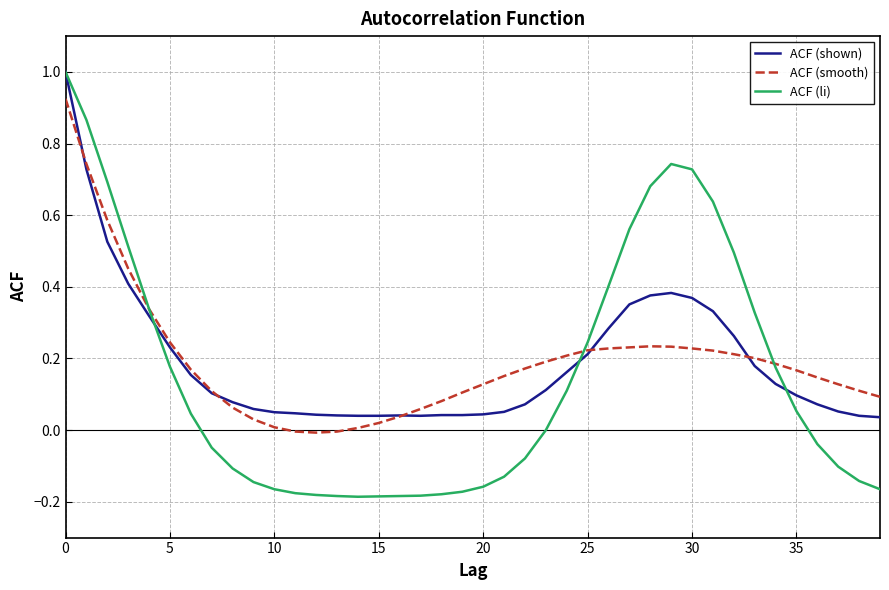

What is the sum of all ACF (shown) values?

7.6